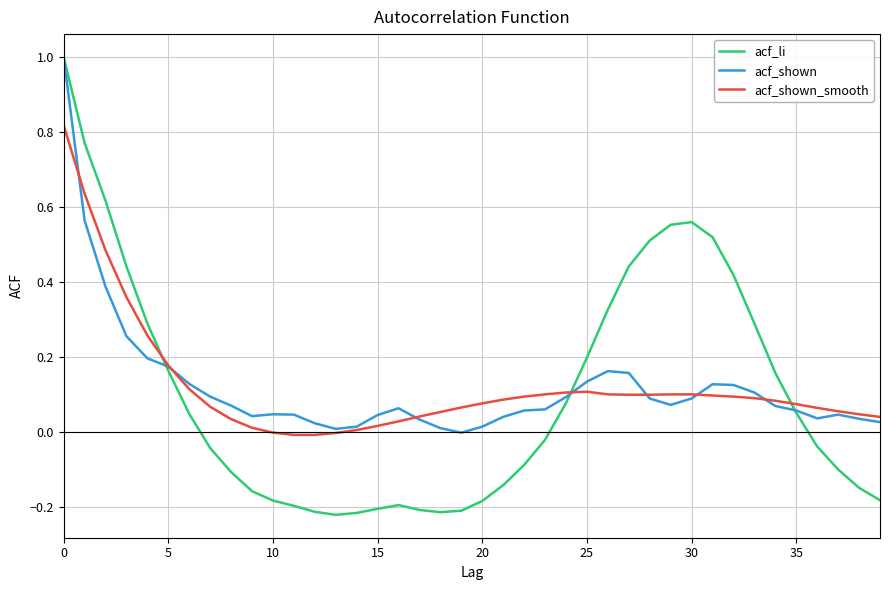

What is the maximum value shown in the chart?

1.0